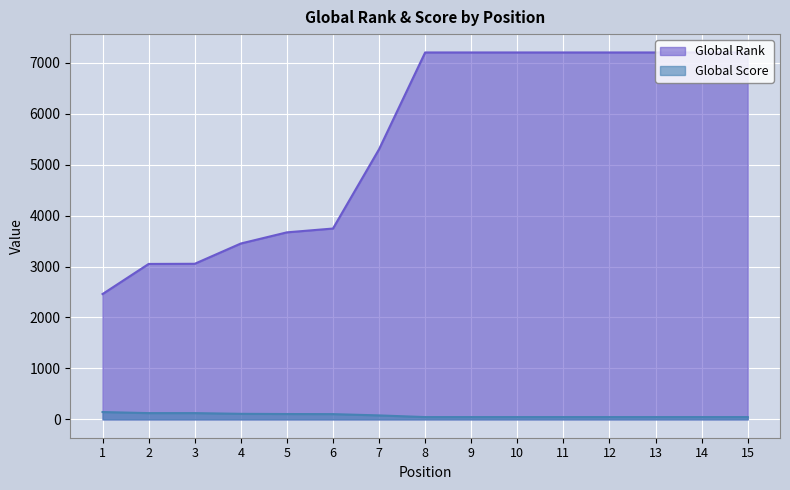

Which category has the lowest value in the Global Score series?

8